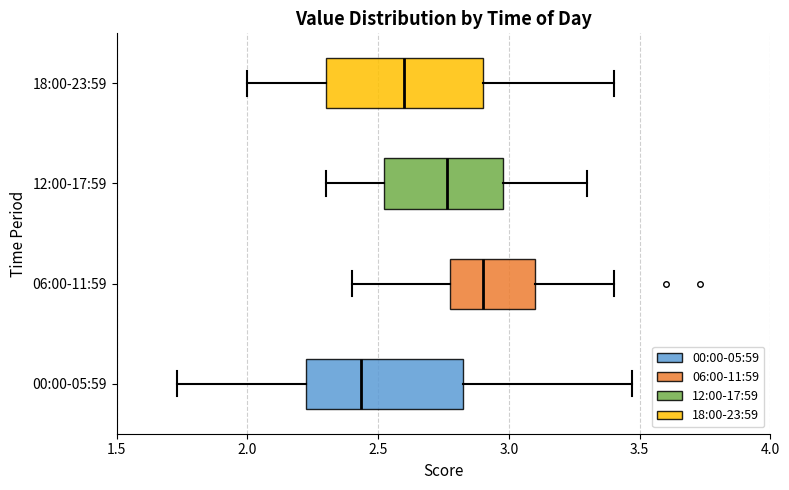

Reading bottom to top, transcribe this box plot: for each box, give where its median line is, the range the box spans, and where its two whiskers end, as read against the x-axis. The values are not printed on the chart, so give them approximately, as read against the axis.

00:00-05:59: median 2.45, box 2.20 to 2.85, whiskers 1.75 to 3.45
06:00-11:59: median 2.90, box 2.80 to 3.10, whiskers 2.40 to 3.40
12:00-17:59: median 2.75, box 2.50 to 3.00, whiskers 2.30 to 3.30
18:00-23:59: median 2.60, box 2.30 to 2.90, whiskers 2.00 to 3.40